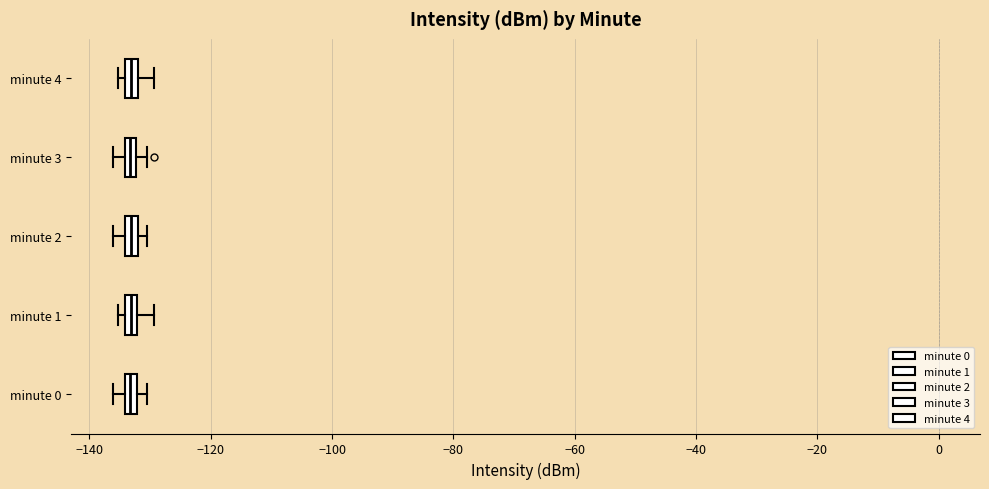

Where is the left edge of the box for minute 0 on the x-axis? The values are not printed on the chart, so give them approximately, as read against the axis.

-134